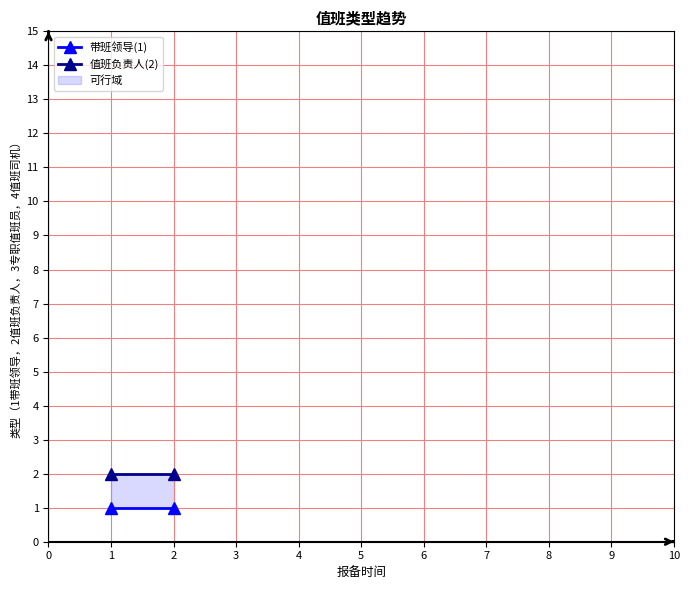

What is the highest value of the 值班负责人(2) series?

2